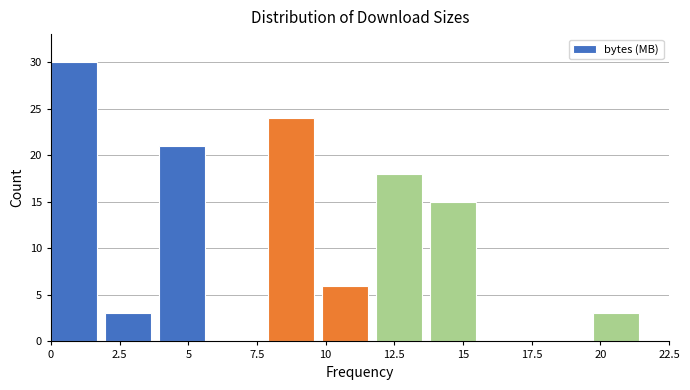

Around what value on the x-axis is the tallest bar? Give the approximate position of its centre, as read against the axis.

1.0